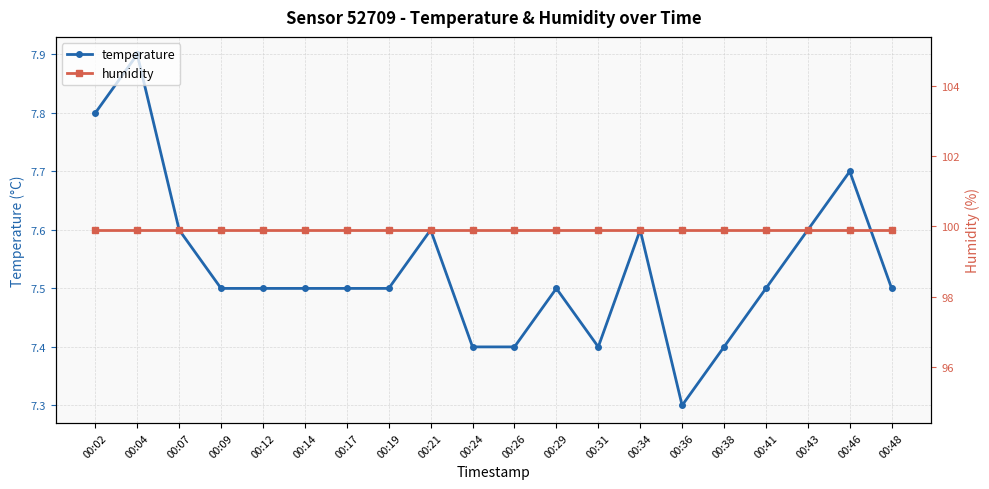

Which has a higher value, 00:34 or 00:21?

00:34